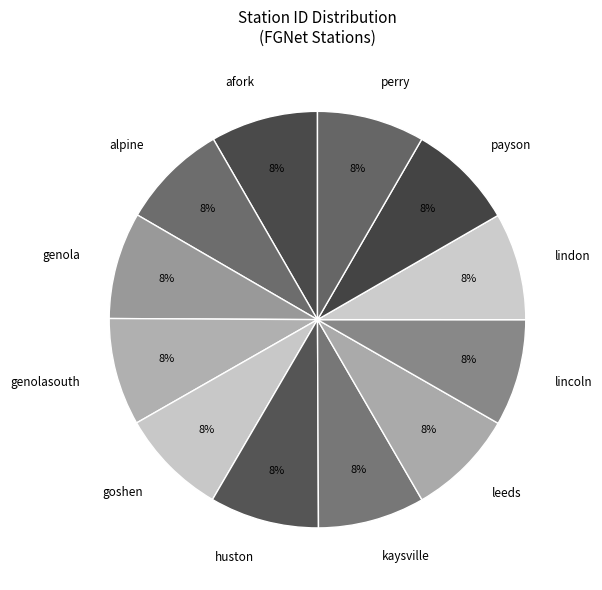

Does any single category account for the majority?

No